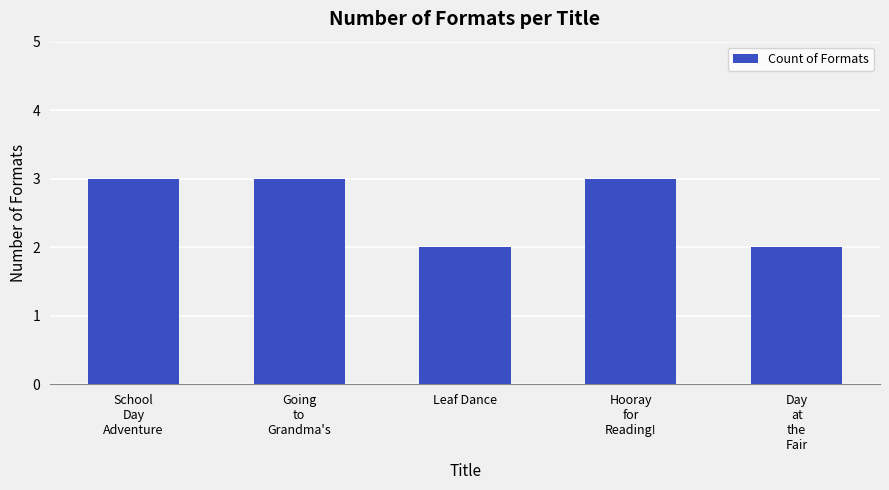

Are the bars grouped side by side (vs. stacked)?

No